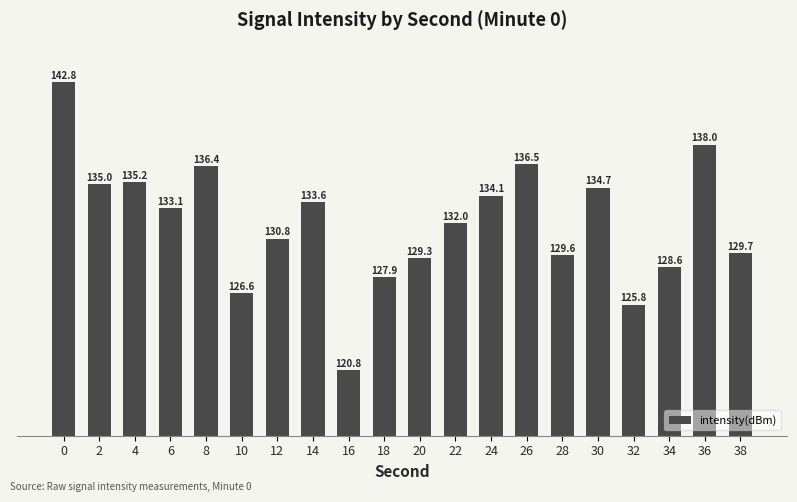

What is the value of the 4th bar from the left?

133.1